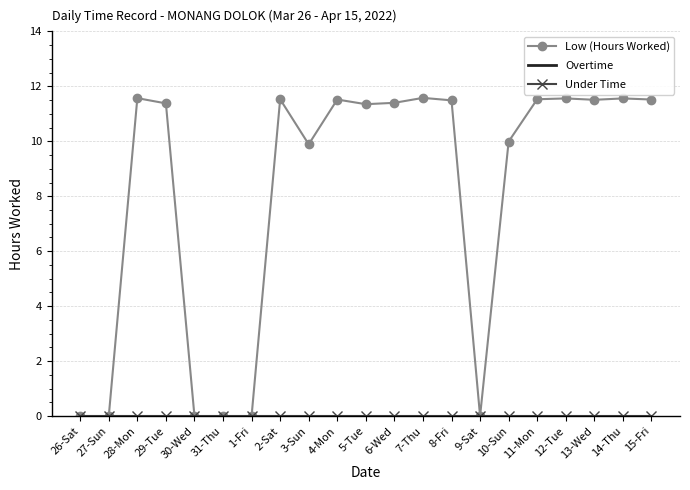

What is the spread (max minus min) of values at 28-Mon?

11.6